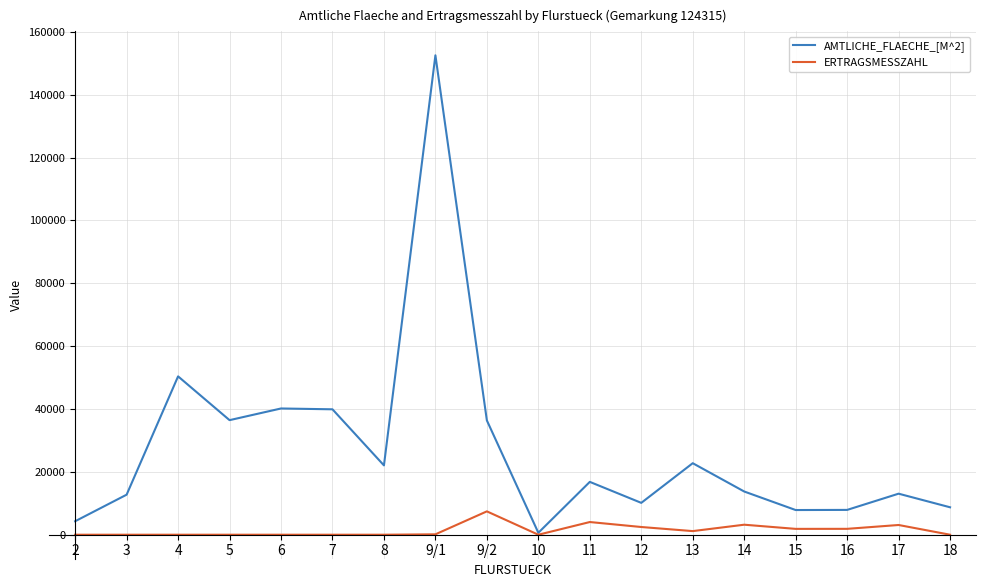

What is the difference between the ERTRAGSMESSZAHL values at 3 and 12?

2455